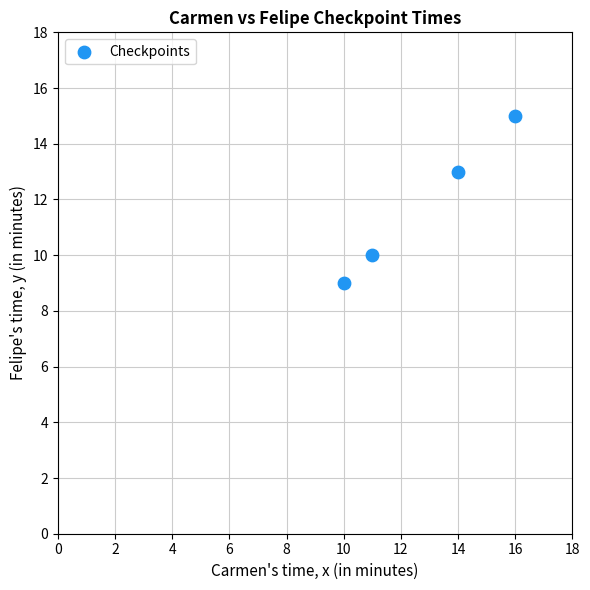

What Y value in the scatter plot is closest to 12?

13